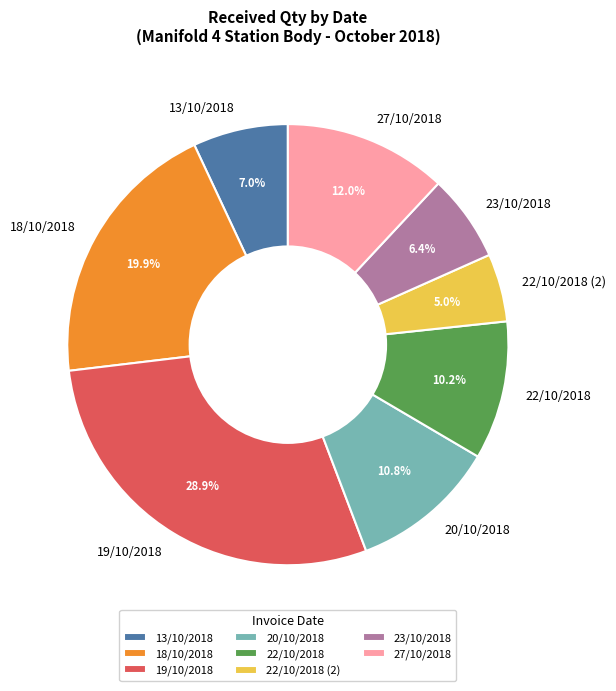

How much of the chart is everything except 22/10/2018?

89.8%